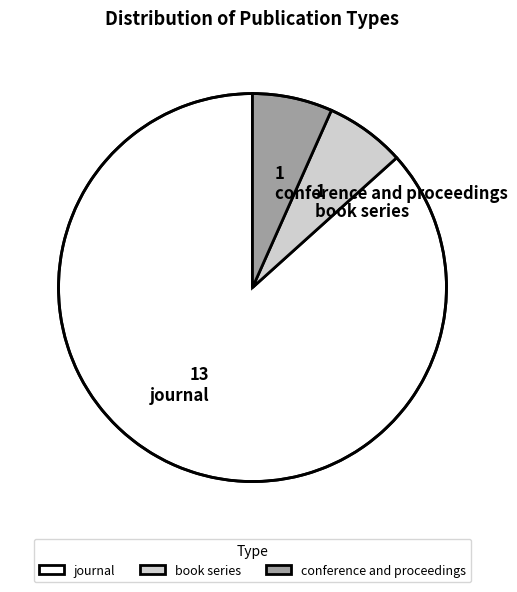

Is 1 book series the majority of the pie?

No